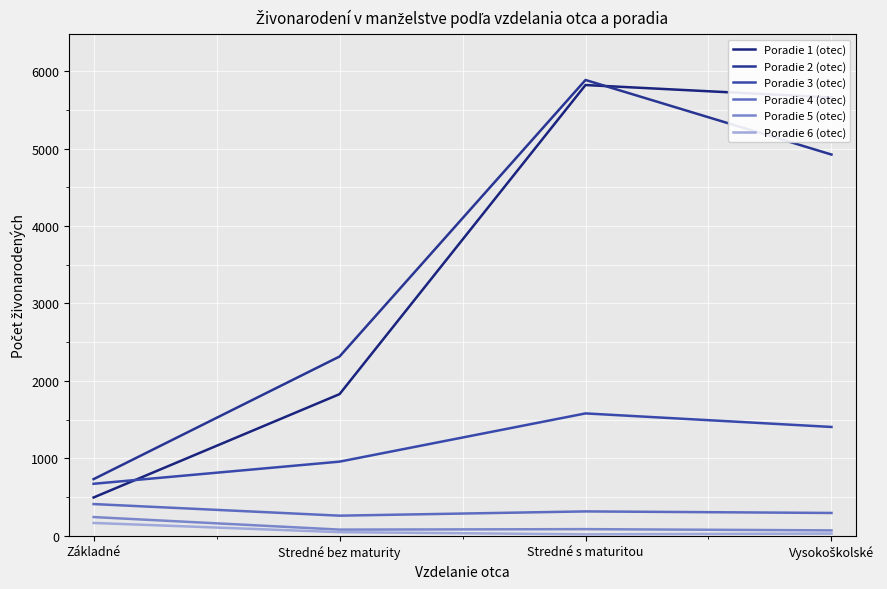

Is it true that Poradie 4 (otec) equals 261 at Základné?

False